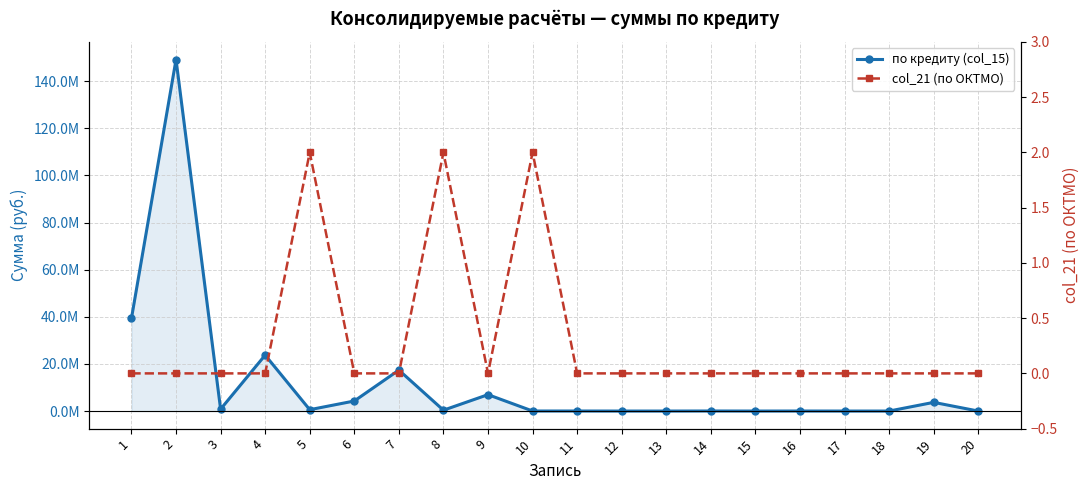

How many data points does each series have?

20